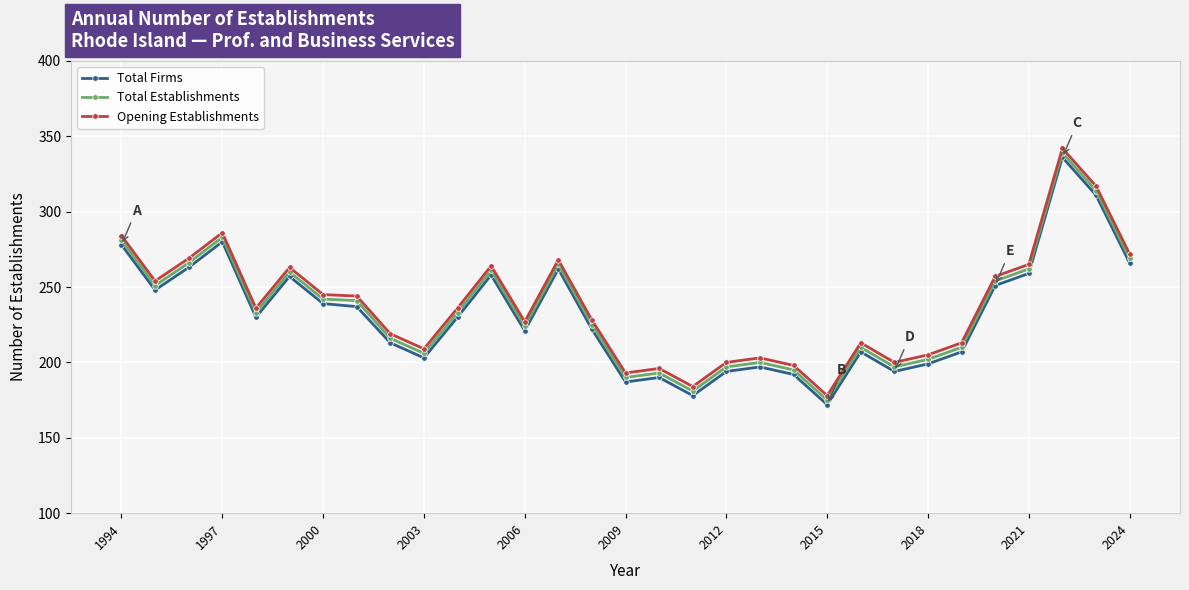

True or false: Total Firms has more than 0 interior local peaks.

True